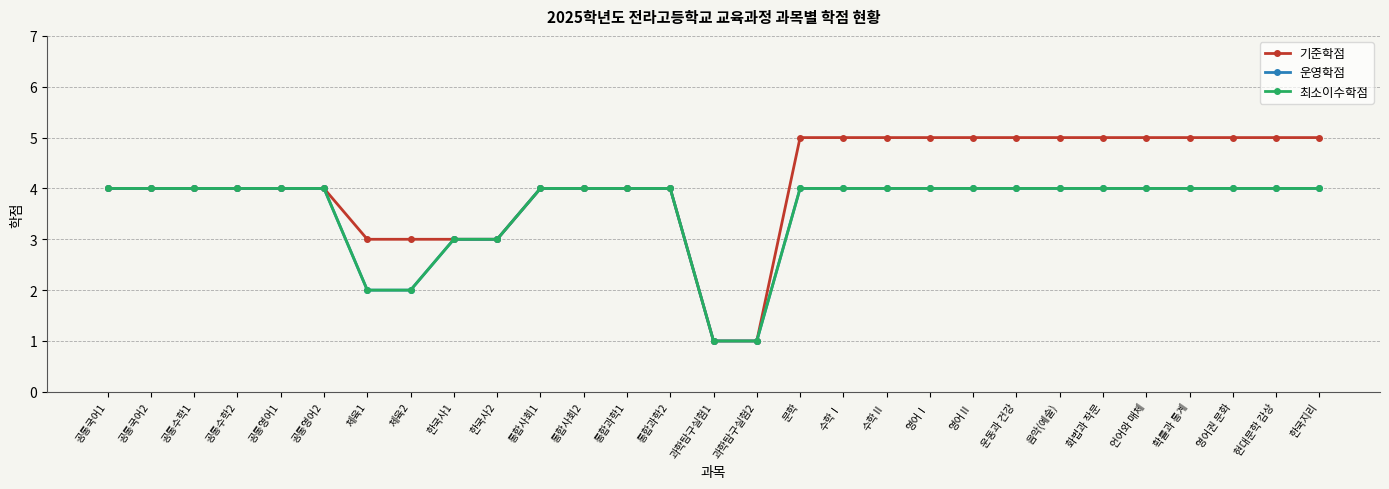

Does the chart have visible grid lines?

Yes